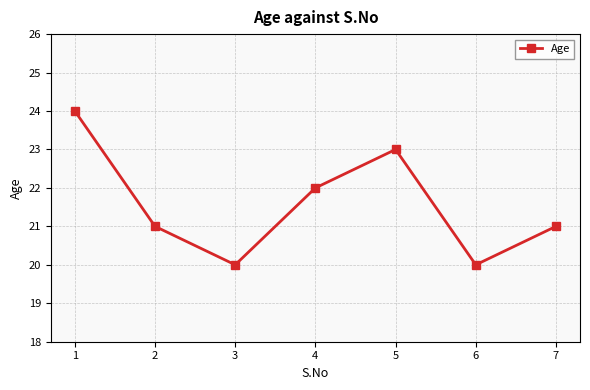

True or false: there are more than 1 points higher than both neighbors.

False